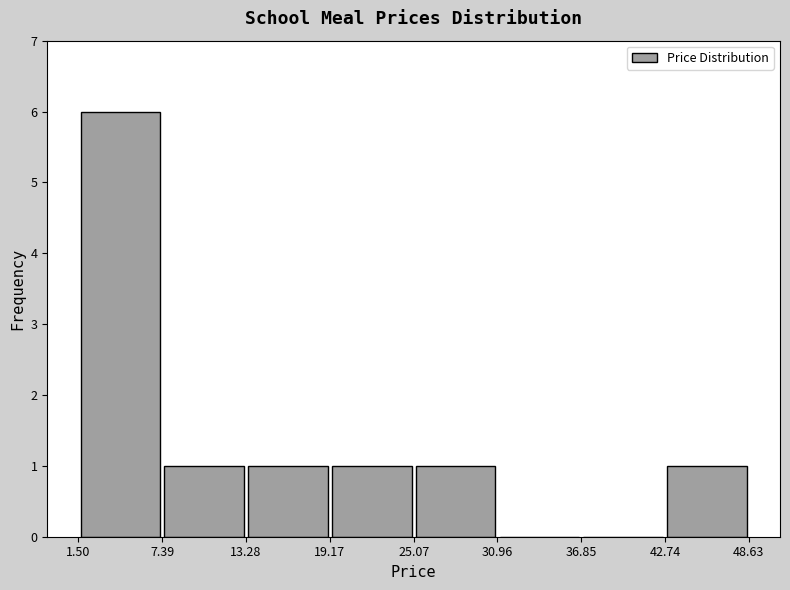

Reading left to right, list every bar in this chart as the range it spans on the x-axis followed by its height. The values are not printed on the chart, so give them approximately, as read against the axis.

1.50 to 7.39: 6
7.39 to 13.28: 1
13.28 to 19.17: 1
19.17 to 25.07: 1
25.07 to 30.96: 1
30.96 to 36.85: 0
36.85 to 42.74: 0
42.74 to 48.63: 1